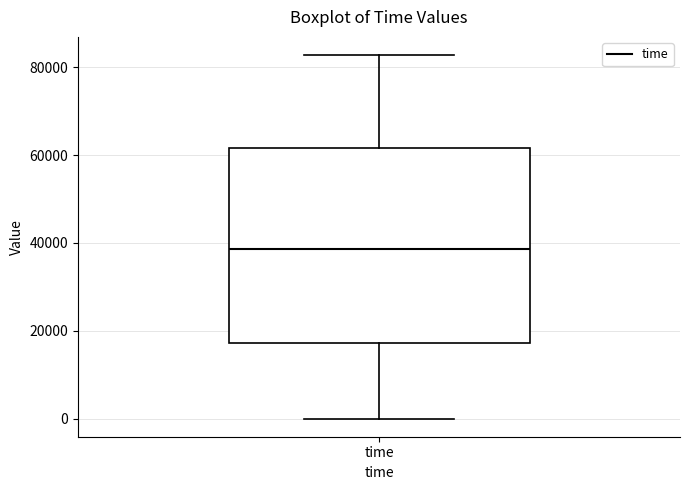

Read this box plot against the y-axis: the position of the median line, the range covered by the box, and the ends of both whiskers. The values are not printed on the chart, so give them approximately, as read against the axis.

median 38000, box 18000 to 62000, whiskers 0 to 82000